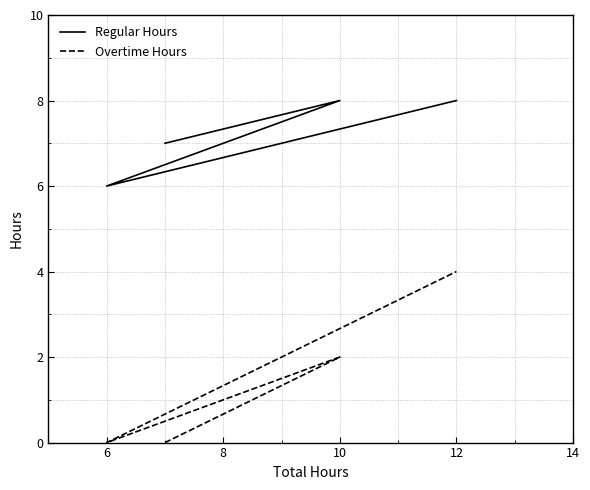

Count the Regular Hours values in the range 7 to 8.

3